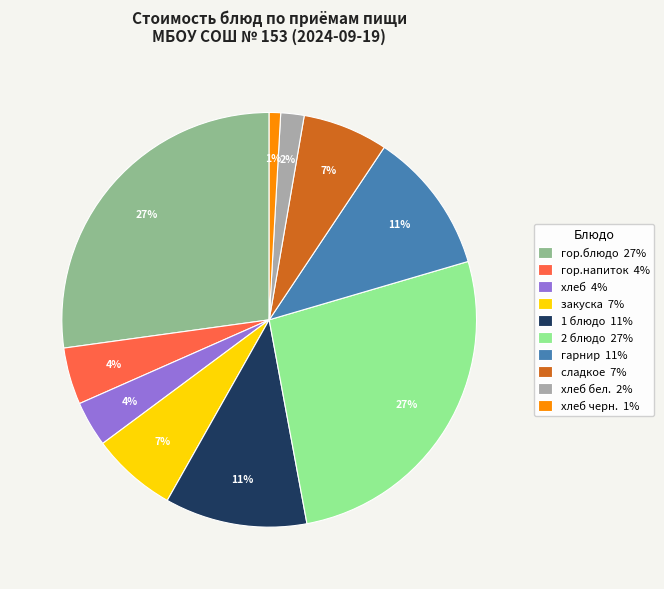

Is there a majority slice in this chart?

No